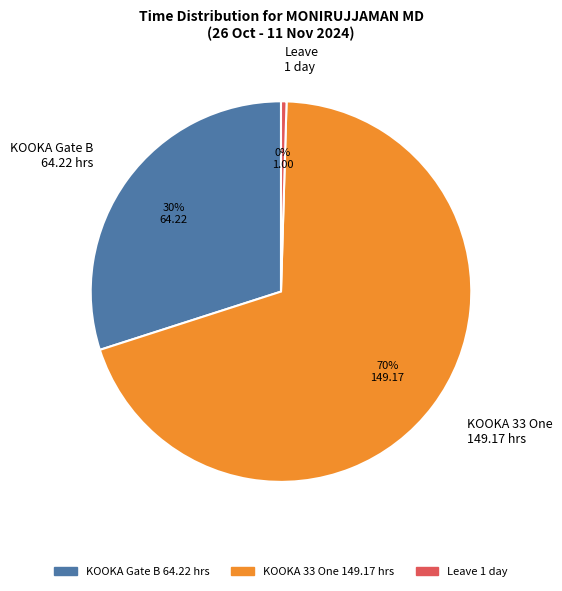

What is the smallest slice in the pie chart?

Leave 1 day